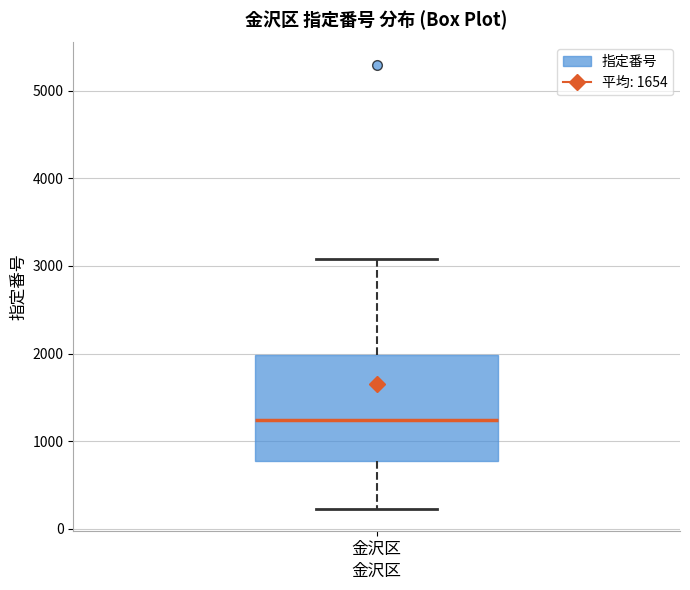

Read this box plot against the y-axis: the position of the median line, the range covered by the box, and the ends of both whiskers. The values are not printed on the chart, so give them approximately, as read against the axis.

median 1200, box 800 to 2000, whiskers 200 to 3100